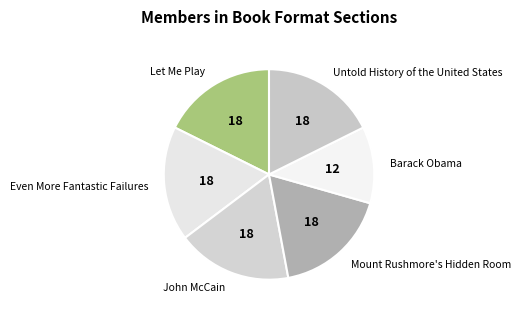

Which category has the smallest portion of the pie?

Barack Obama